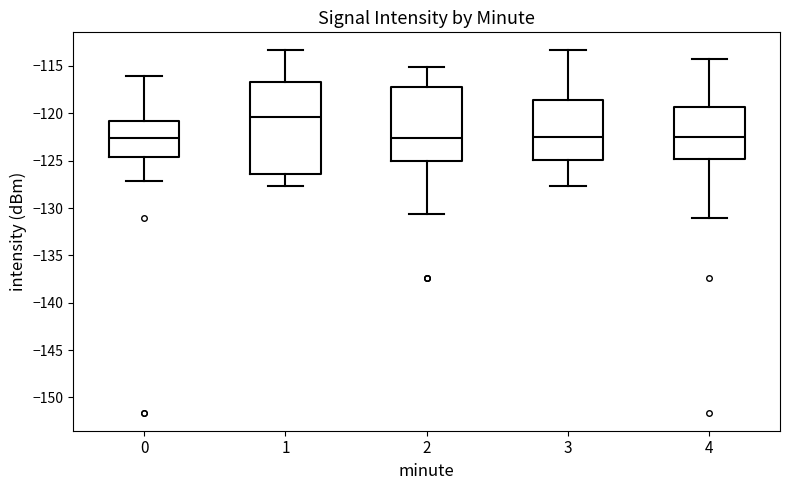

Reading left to right, read every box against the y-axis: the position of its median line, the range the box covers, and the ends of its whiskers. The values are not printed on the chart, so give them approximately, as read against the axis.

0: median -122.5, box -124.5 to -121.0, whiskers -127.0 to -116.0
1: median -120.5, box -126.5 to -116.5, whiskers -127.5 to -113.5
2: median -122.5, box -125.0 to -117.0, whiskers -130.5 to -115.0
3: median -122.5, box -125.0 to -118.5, whiskers -127.5 to -113.5
4: median -122.5, box -125.0 to -119.5, whiskers -131.0 to -114.5